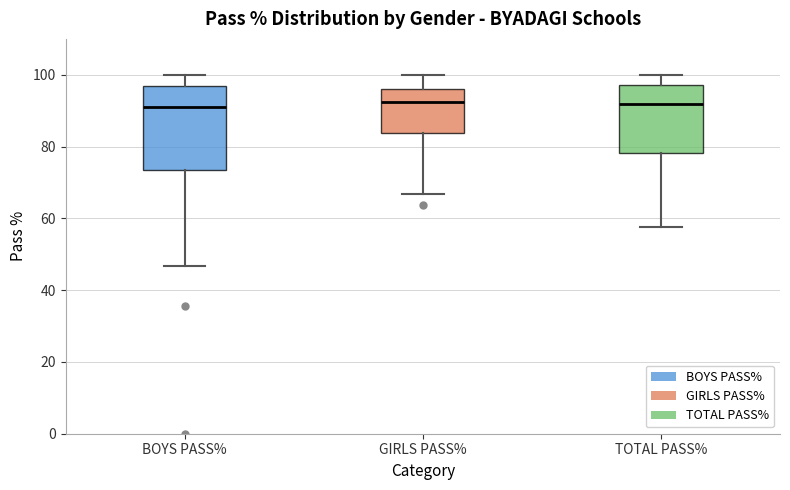

Where is the upper edge of the box for TOTAL PASS% on the y-axis? The values are not printed on the chart, so give them approximately, as read against the axis.

98